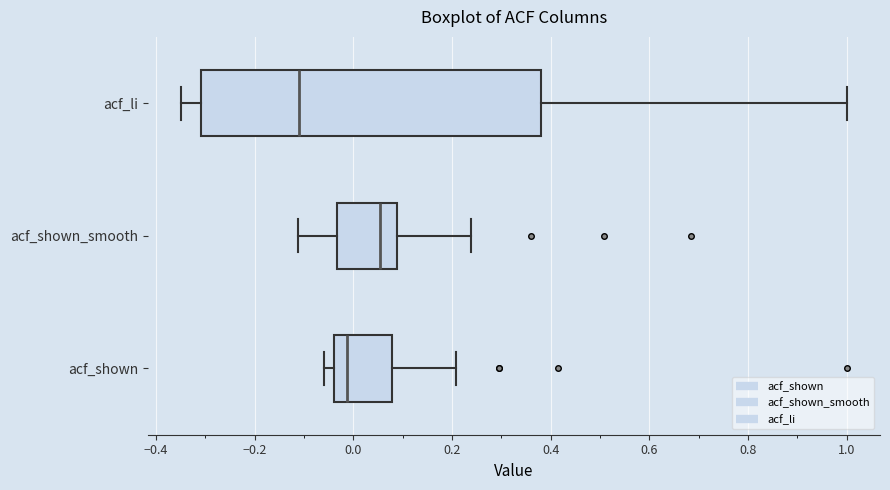

Reading bottom to top, read every box against the x-axis: the position of its median line, the range the box covers, and the ends of its whiskers. The values are not printed on the chart, so give them approximately, as read against the axis.

acf_shown: median -0.02, box -0.04 to 0.08, whiskers -0.06 to 0.20
acf_shown_smooth: median 0.06, box -0.04 to 0.08, whiskers -0.12 to 0.24
acf_li: median -0.10, box -0.30 to 0.38, whiskers -0.34 to 1.00